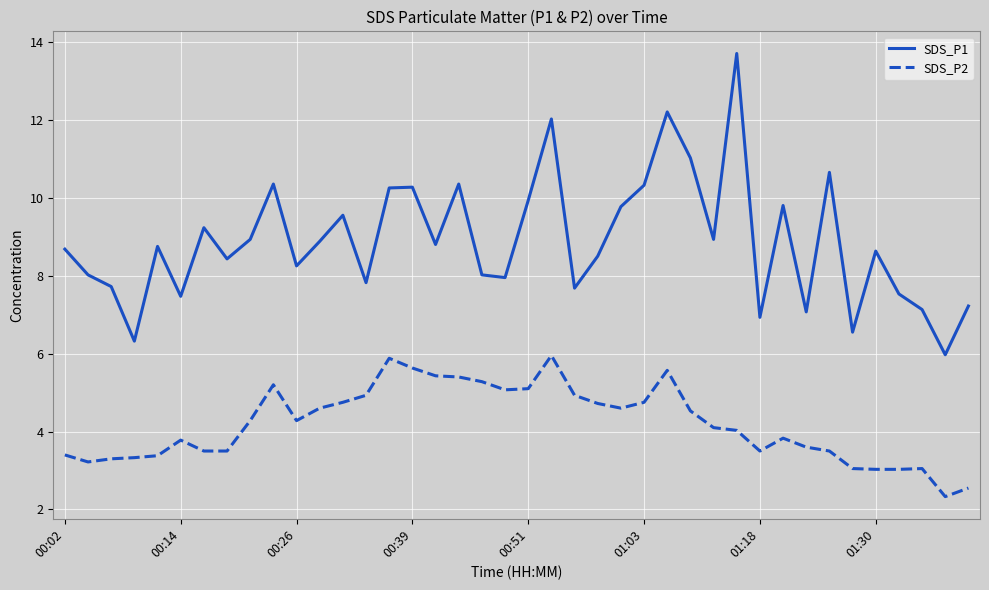

Rank the series by their average value, from lowest to highest.

SDS_P2, SDS_P1